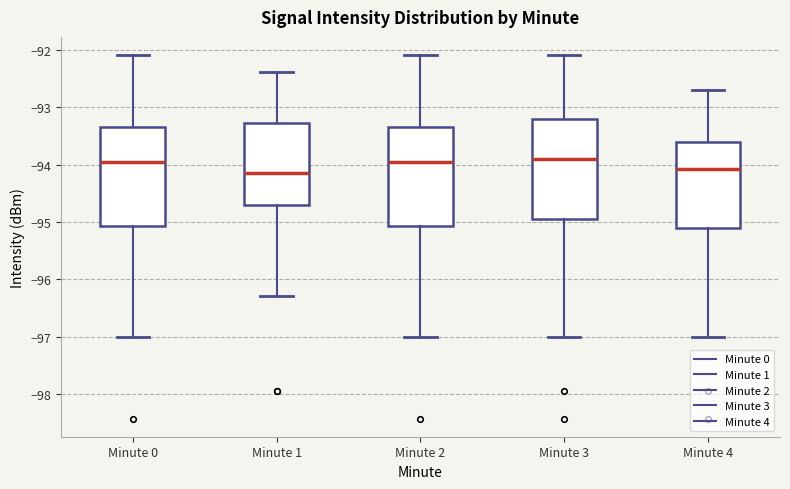

Where does the upper whisker of the box for Minute 1 end on the y-axis? The values are not printed on the chart, so give them approximately, as read against the axis.

-92.4